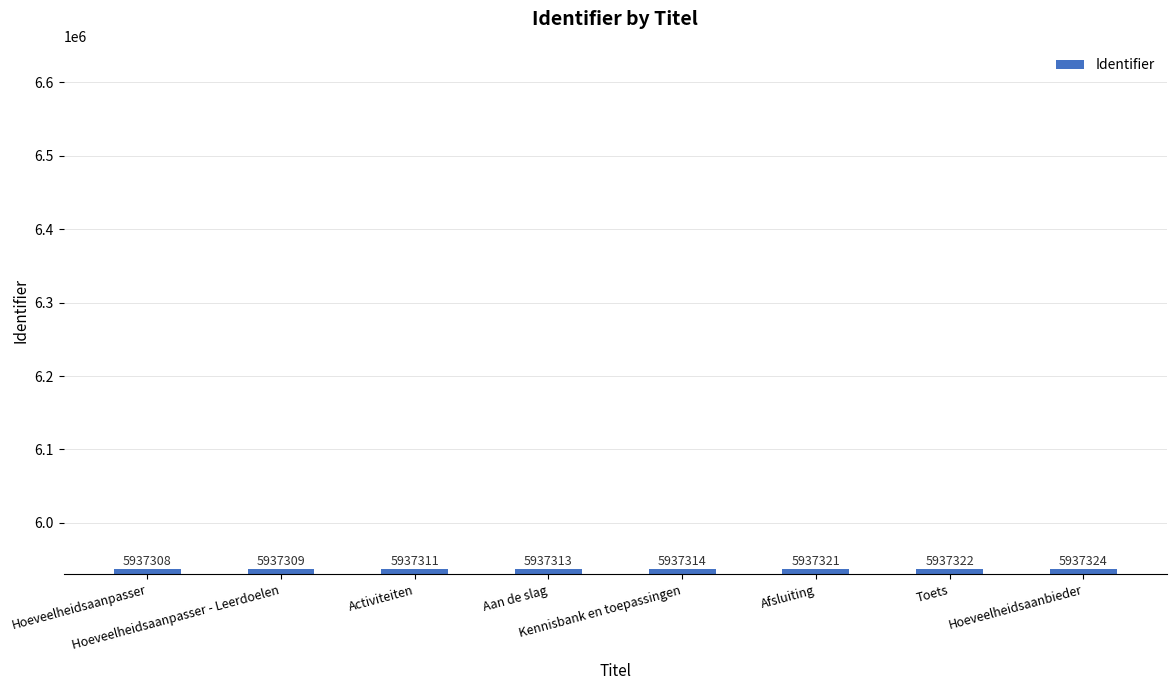

Rank the categories by value from highest to lowest.

Hoeveelheidsaanbieder, Toets, Afsluiting, Kennisbank en toepassingen, Aan de slag, Activiteiten, Hoeveelheidsaanpasser - Leerdoelen, Hoeveelheidsaanpasser